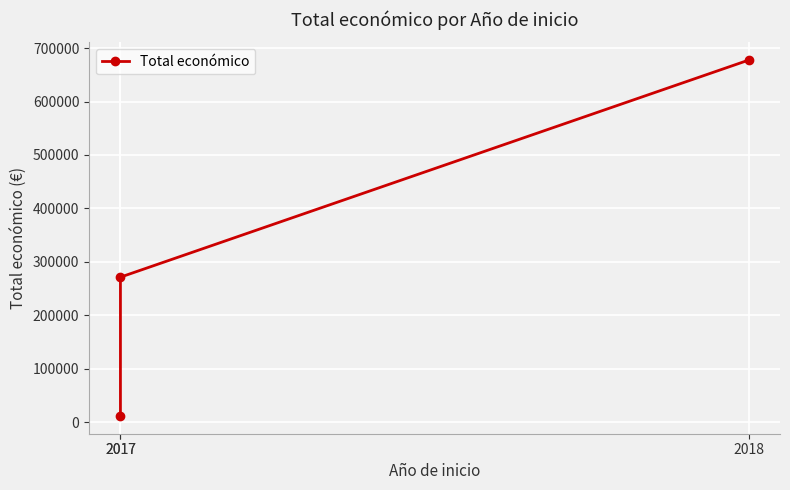

What is the average value?

320326